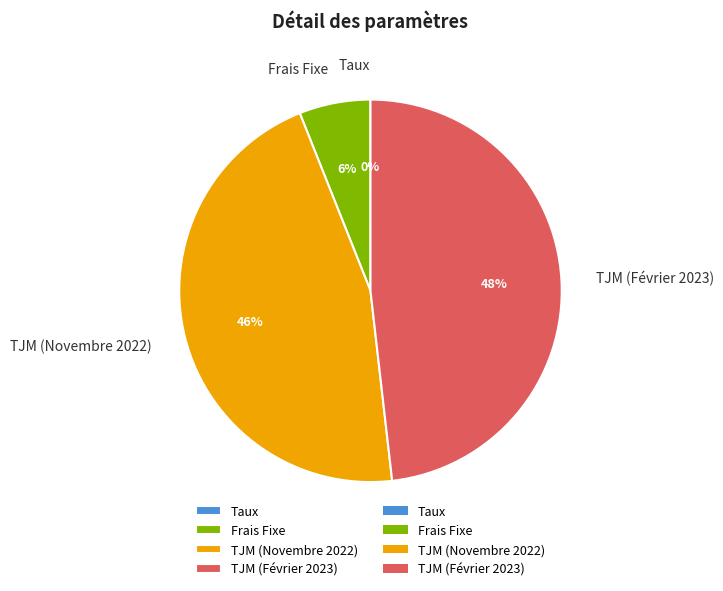

To the nearest percent, what is the combined percentage of Frais Fixe and TJM (Novembre 2022)?

52%